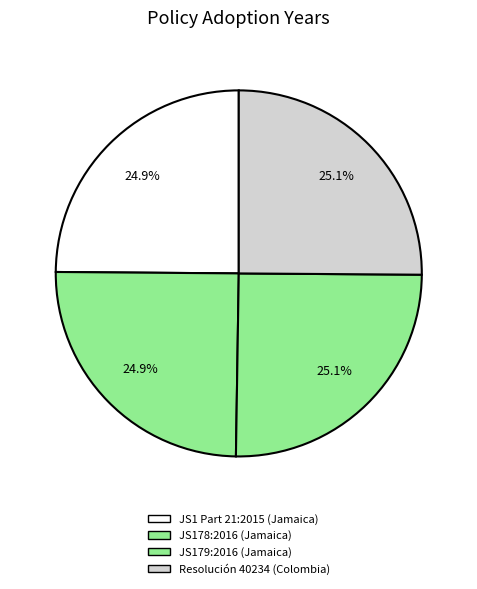

Which has a higher value, JS178:2016 (Jamaica) or Resolución 40234 (Colombia)?

Resolución 40234 (Colombia)